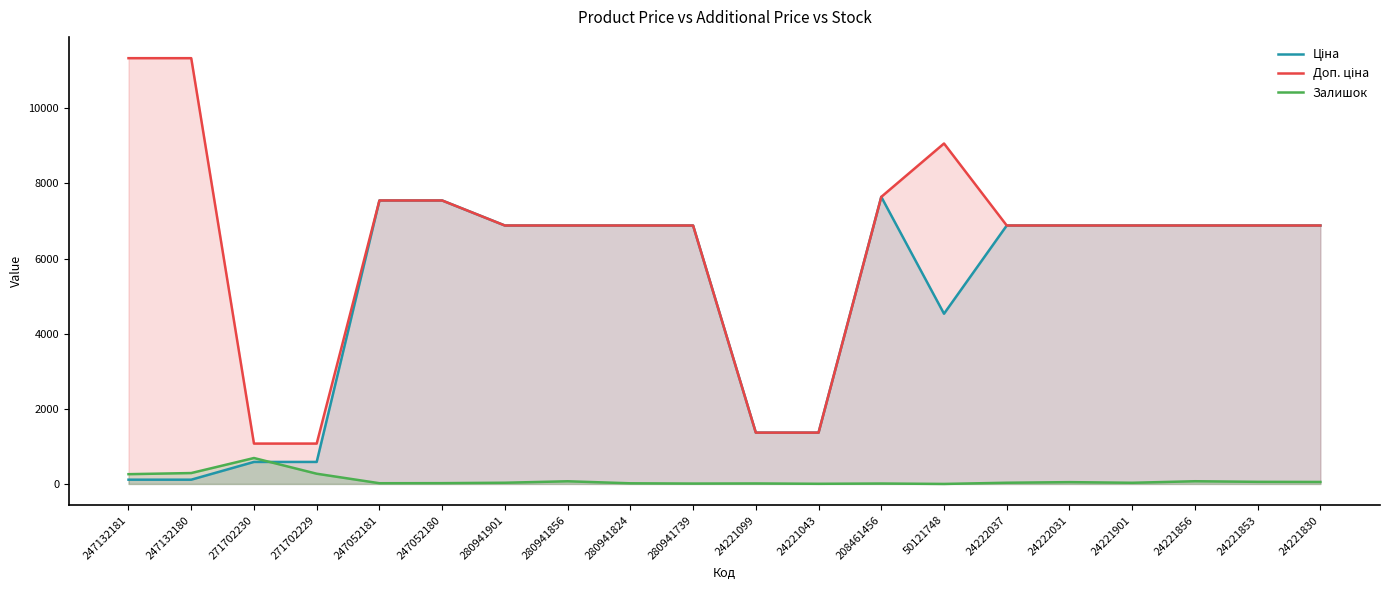

True or false: Залишок and Ціна cross at least once.

True